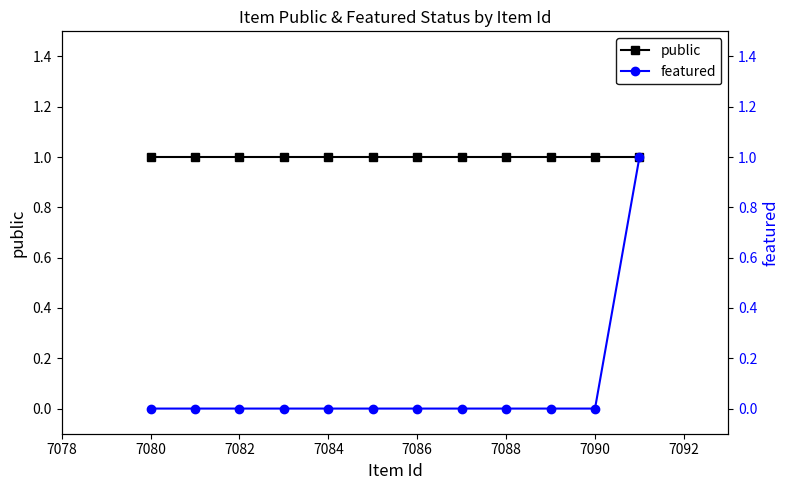

The featured series shows -1 at 7082. True or false?

False